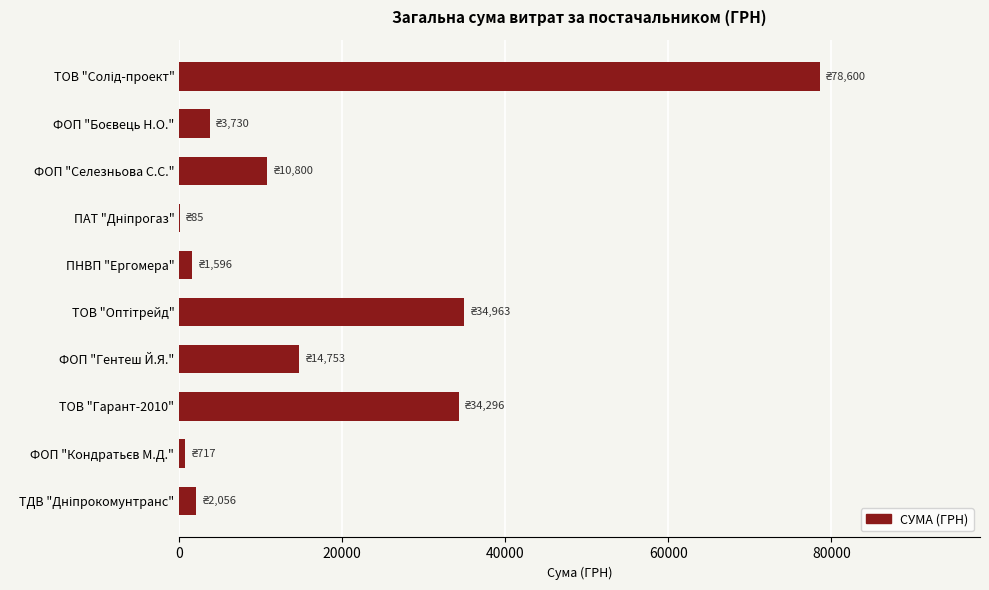

True or false: the data shows 4612.7 at ФОП "Гентеш Й.Я.".

False